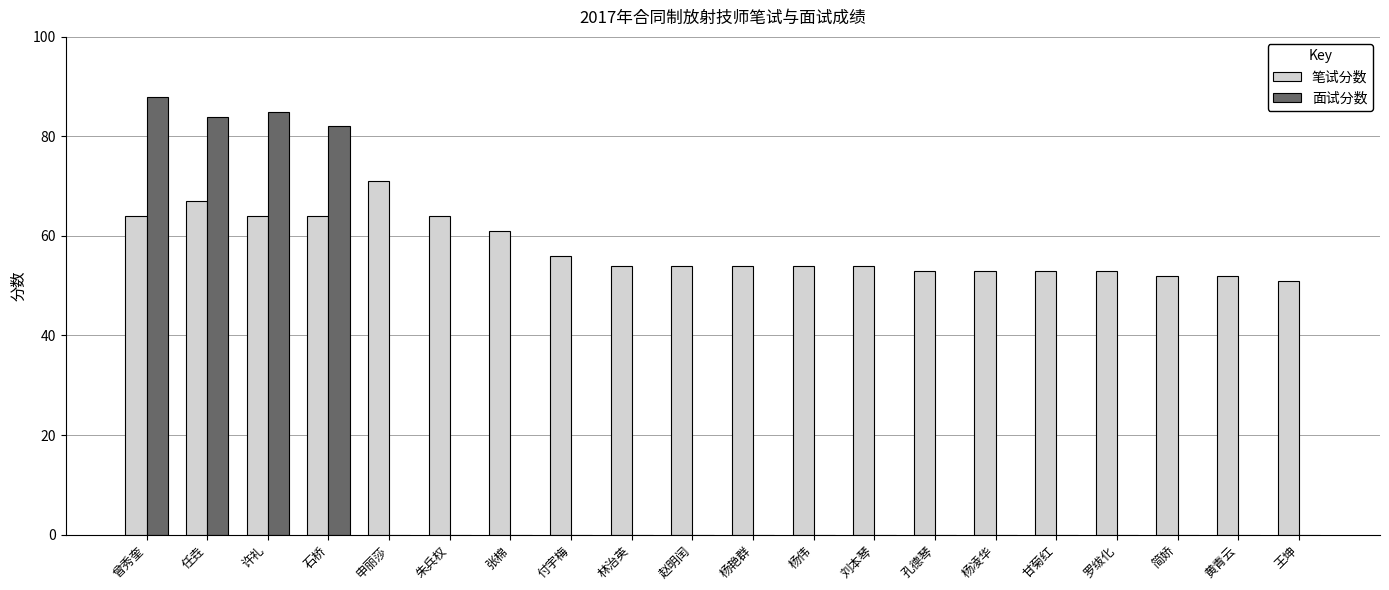

The value of 面试分数 at 申丽莎 is 0. True or false?

True